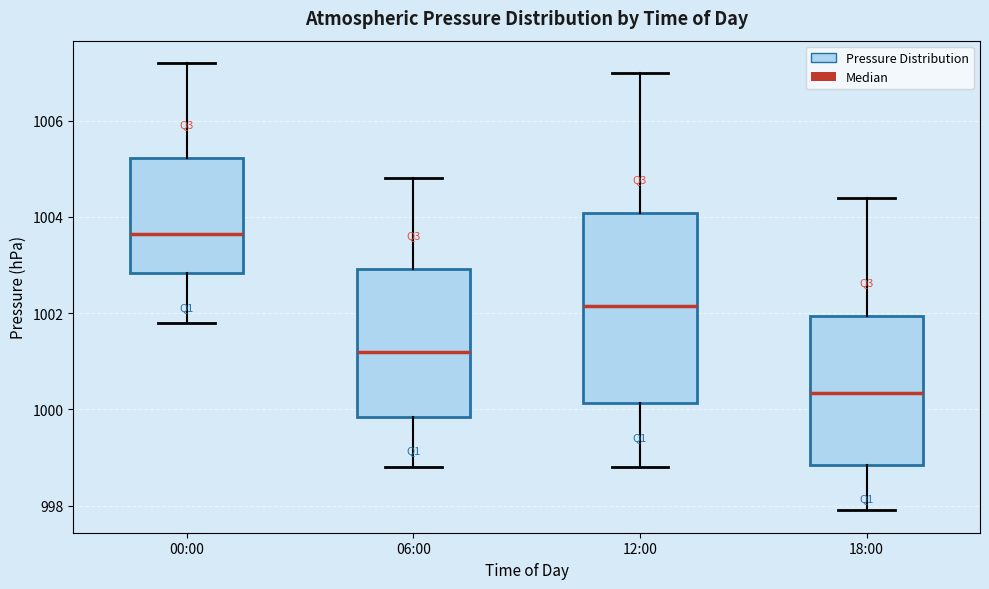

Reading left to right, read every box against the y-axis: the position of its median line, the range the box covers, and the ends of its whiskers. The values are not printed on the chart, so give them approximately, as read against the axis.

00:00: median 1003.6, box 1002.8 to 1005.2, whiskers 1001.8 to 1007.2
06:00: median 1001.2, box 999.8 to 1003.0, whiskers 998.8 to 1004.8
12:00: median 1002.2, box 1000.2 to 1004.0, whiskers 998.8 to 1007.0
18:00: median 1000.4, box 998.8 to 1002.0, whiskers 998.0 to 1004.4